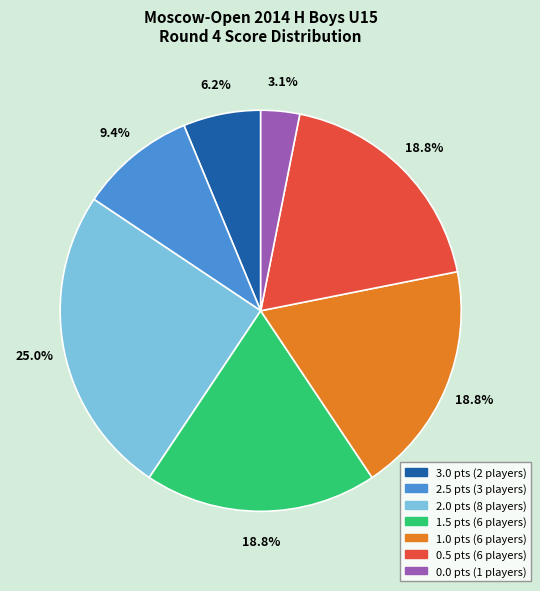

Is there any slice that represents more than half of the pie?

No